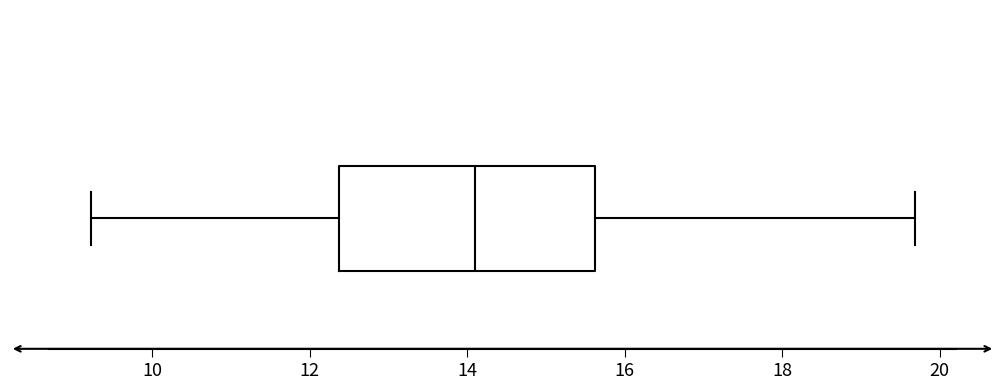

Read this box plot against the x-axis: the position of the median line, the range covered by the box, and the ends of both whiskers. The values are not printed on the chart, so give them approximately, as read against the axis.

median 14.2, box 12.4 to 15.6, whiskers 9.2 to 19.6